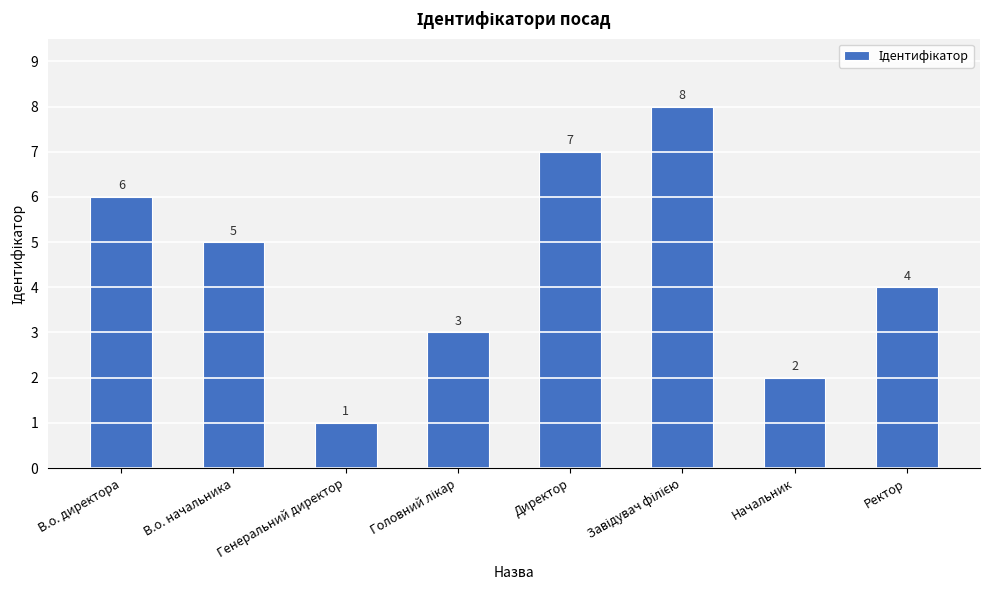

The chart shows a value of 1 at Директор. True or false?

False